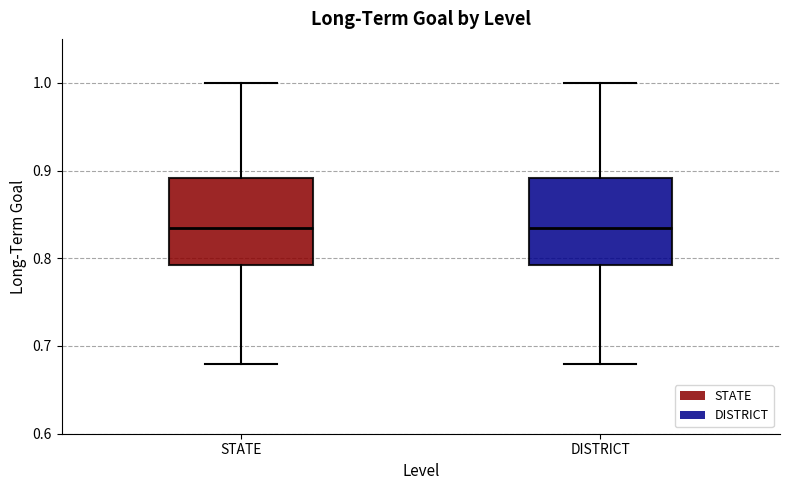

Reading left to right, transcribe this box plot: for each box, give where its median line is, the range the box spans, and where its two whiskers end, as read against the y-axis. The values are not printed on the chart, so give them approximately, as read against the axis.

STATE: median 0.83, box 0.79 to 0.89, whiskers 0.68 to 1.00
DISTRICT: median 0.83, box 0.79 to 0.89, whiskers 0.68 to 1.00